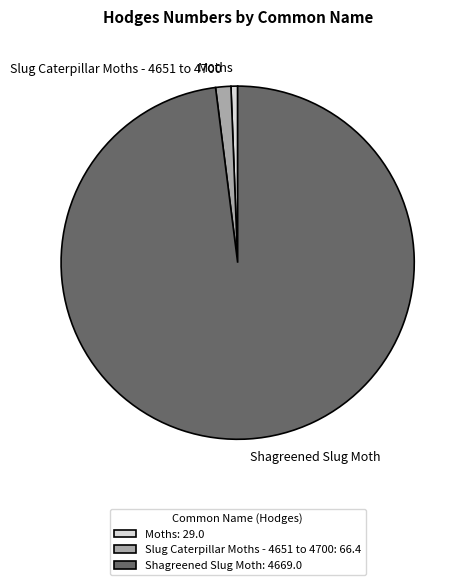

The Shagreened Slug Moth slice represents 92% of the pie. True or false?

False